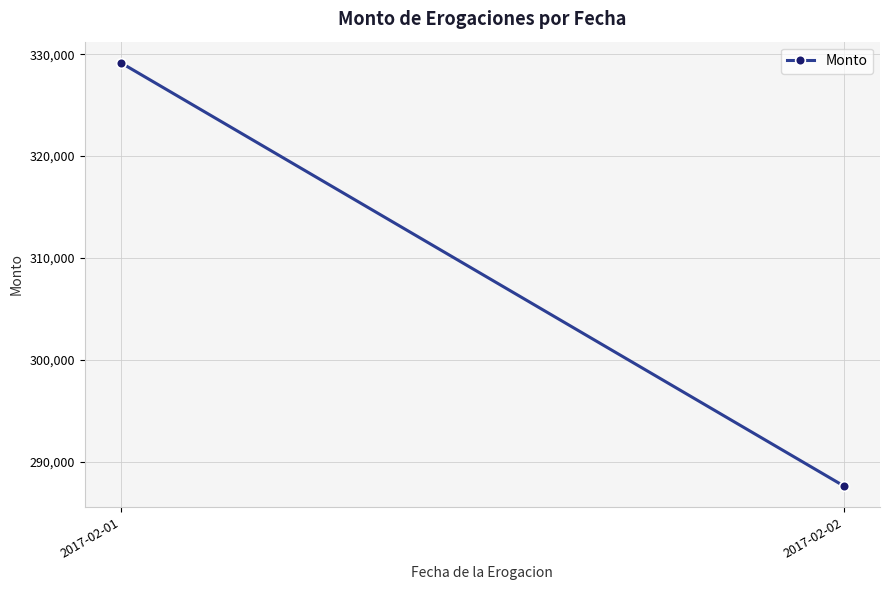

What is the minimum value shown in the chart?

287616.4